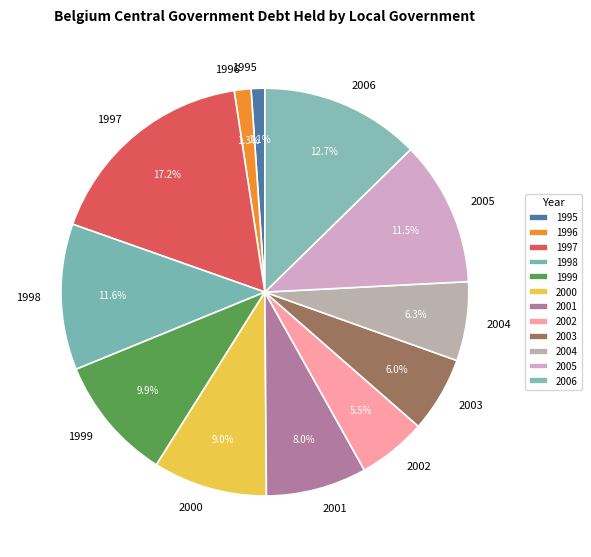

Is 1999 the majority of the pie?

No